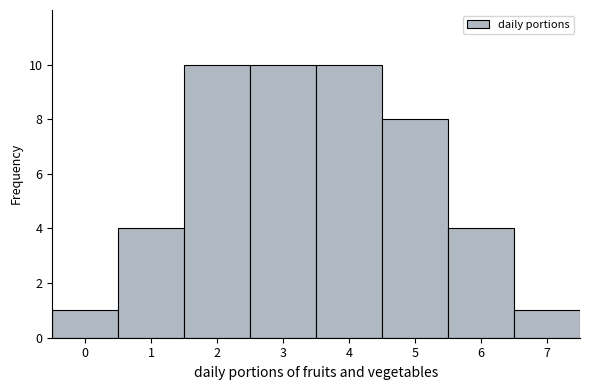

Reading left to right, list every bar in this chart as the range it spans on the x-axis followed by its height. The values are not printed on the chart, so give them approximately, as read against the axis.

-0.5 to 0.5: 1
0.5 to 1.5: 4
1.5 to 2.5: 10
2.5 to 3.5: 10
3.5 to 4.5: 10
4.5 to 5.5: 8
5.5 to 6.5: 4
6.5 to 7.5: 1